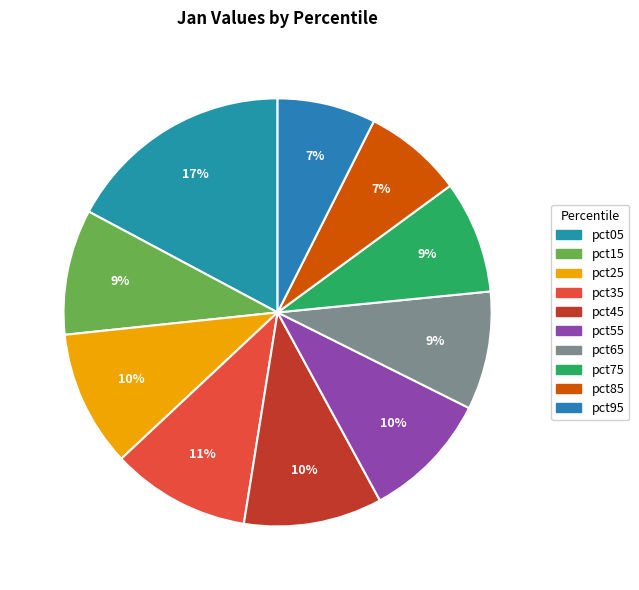

Does pct55 represent more than half of the total?

No